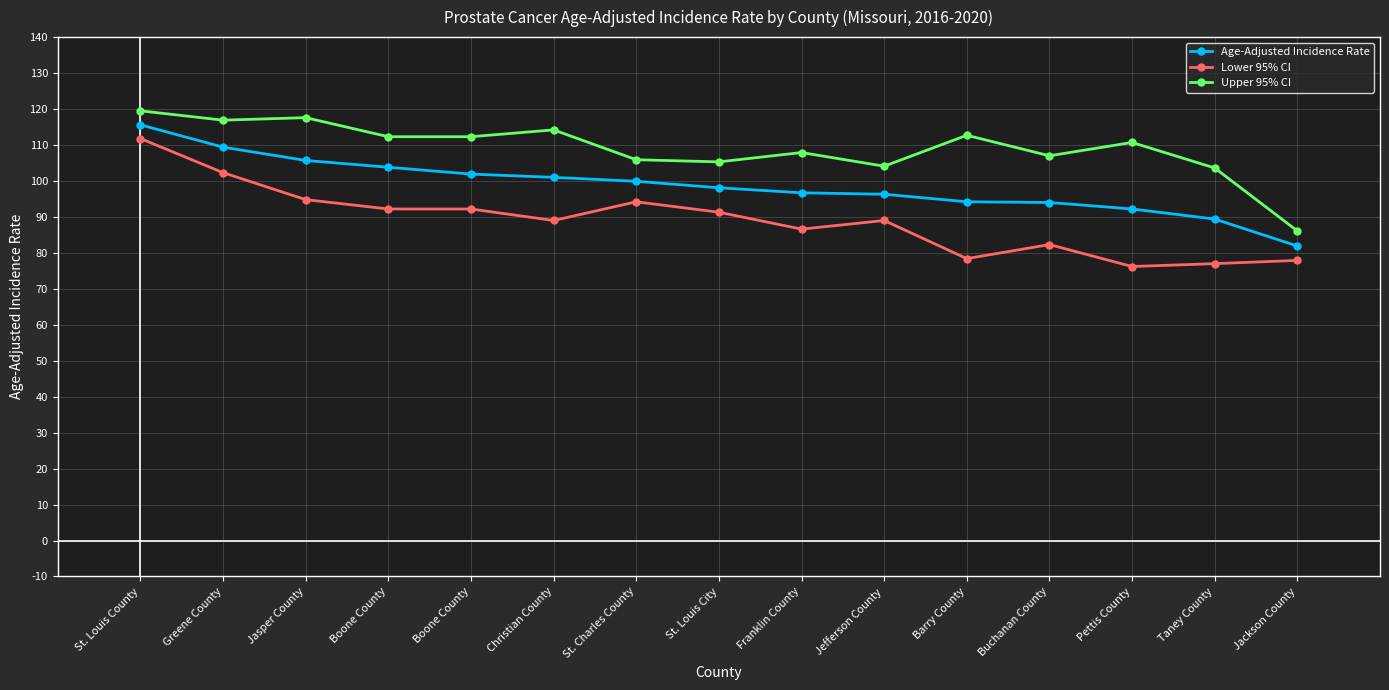

What is the minimum value shown in the chart?

76.2